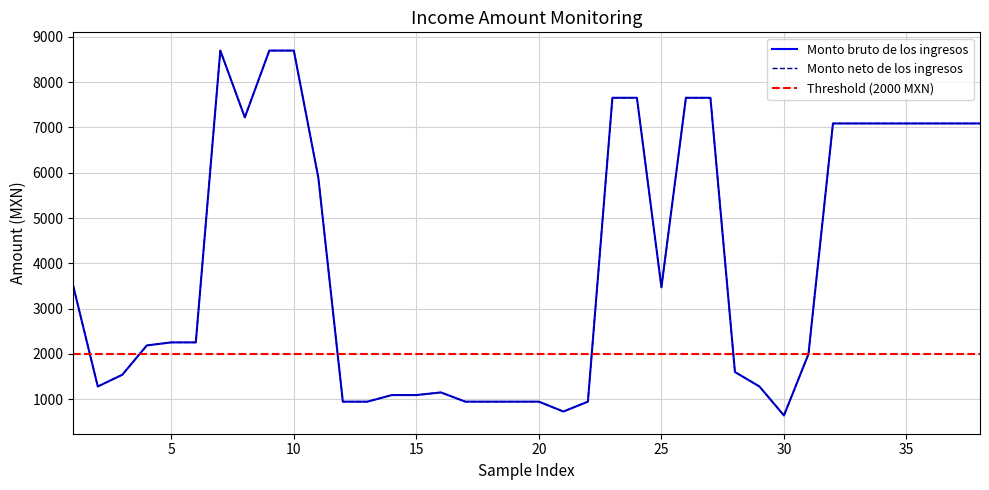

Reading left to right, list all the values displayed in this chart.

Monto bruto de los ingresos: 1=3495.1	2=1279.9	3=1538.8	4=2186.7	5=2253.4	6=2253.4	7=8697.9	8=7223.0	9=8697.9	10=8697.9	11=5889.5	12=945.2	13=945.2	14=1090.7	15=1090.7	16=1148.9	17=945.2	18=945.2	19=945.2	20=945.2	21=727.1	22=945.2	23=7655.5	24=7655.5	25=3470.3	26=7655.5	27=7655.5	28=1599.9	29=1279.9	30=640.0	31=1995.0	32=7088.5	33=7088.5	34=7088.5	35=7088.5	36=7088.5	37=7088.5	38=7088.5
Monto neto de los ingresos: 1=3495.1	2=1279.9	3=1538.8	4=2186.7	5=2253.4	6=2253.4	7=8697.9	8=7223.0	9=8697.9	10=8697.9	11=5889.5	12=945.2	13=945.2	14=1090.7	15=1090.7	16=1148.9	17=945.2	18=945.2	19=945.2	20=945.2	21=727.1	22=945.2	23=7655.5	24=7655.5	25=3470.3	26=7655.5	27=7655.5	28=1599.9	29=1279.9	30=640.0	31=1995.0	32=7088.5	33=7088.5	34=7088.5	35=7088.5	36=7088.5	37=7088.5	38=7088.5